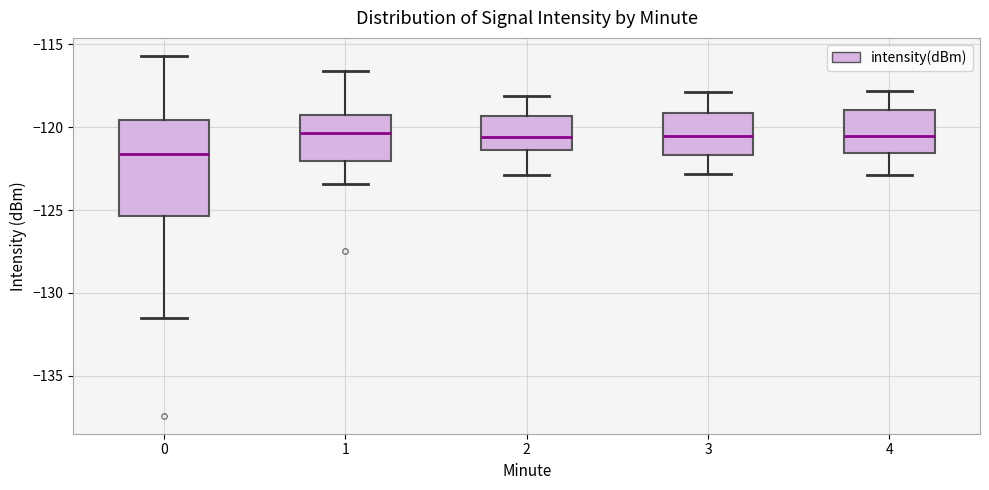

Reading left to right, transcribe this box plot: for each box, give where its median line is, the range the box spans, and where its two whiskers end, as read against the y-axis. The values are not printed on the chart, so give them approximately, as read against the axis.

0: median -121.5, box -125.5 to -119.5, whiskers -131.5 to -115.5
1: median -120.5, box -122.0 to -119.0, whiskers -123.5 to -116.5
2: median -120.5, box -121.5 to -119.5, whiskers -123.0 to -118.0
3: median -120.5, box -121.5 to -119.0, whiskers -123.0 to -118.0
4: median -120.5, box -121.5 to -119.0, whiskers -123.0 to -118.0